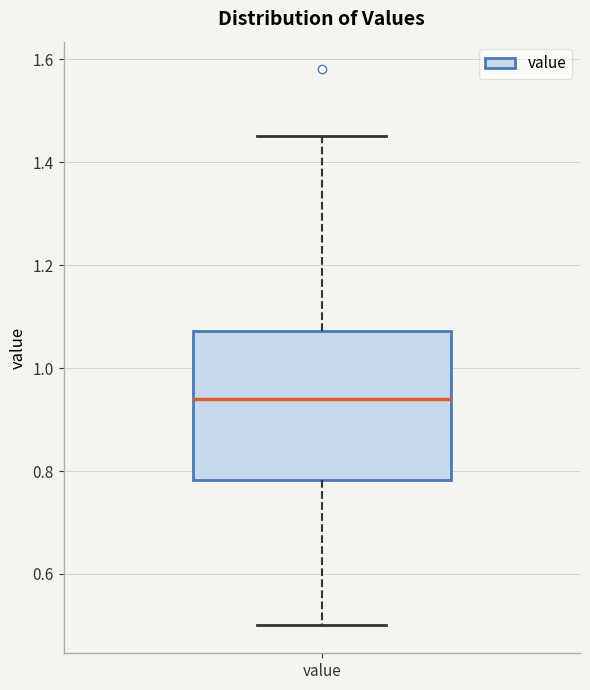

Transcribe this box plot: give where the median line is, the range the box spans, and where the two whiskers end, as read against the y-axis. The values are not printed on the chart, so give them approximately, as read against the axis.

median 0.94, box 0.78 to 1.08, whiskers 0.50 to 1.46